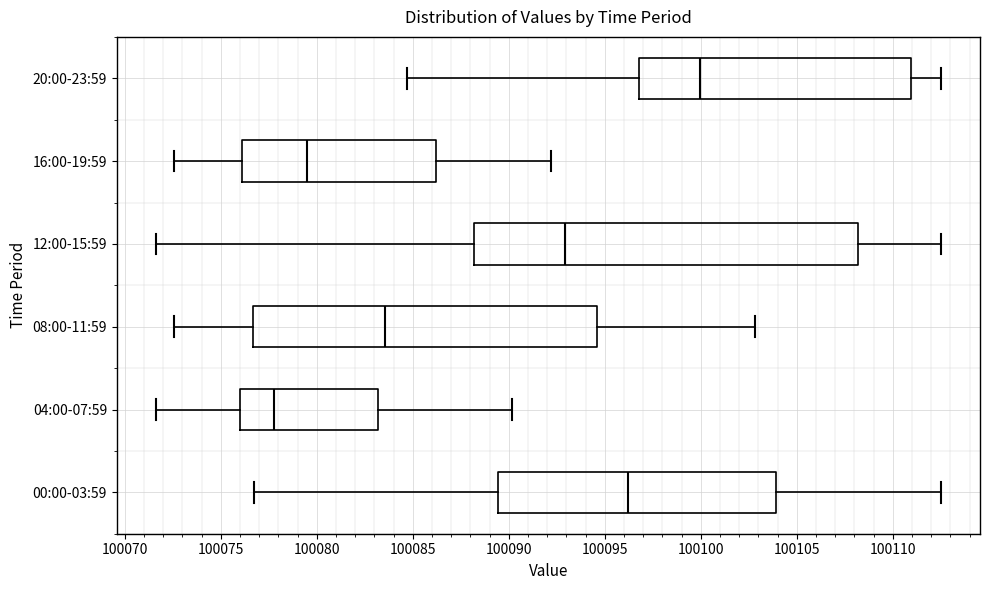

Reading bottom to top, transcribe this box plot: for each box, give where its median line is, the range the box spans, and where its two whiskers end, as read against the x-axis. The values are not printed on the chart, so give them approximately, as read against the axis.

00:00-03:59: median 100096.0, box 100089.5 to 100104.0, whiskers 100076.5 to 100112.5
04:00-07:59: median 100078.0, box 100076.0 to 100083.0, whiskers 100071.5 to 100090.0
08:00-11:59: median 100083.5, box 100076.5 to 100094.5, whiskers 100072.5 to 100103.0
12:00-15:59: median 100093.0, box 100088.0 to 100108.0, whiskers 100071.5 to 100112.5
16:00-19:59: median 100079.5, box 100076.0 to 100086.0, whiskers 100072.5 to 100092.0
20:00-23:59: median 100100.0, box 100097.0 to 100111.0, whiskers 100084.5 to 100112.5